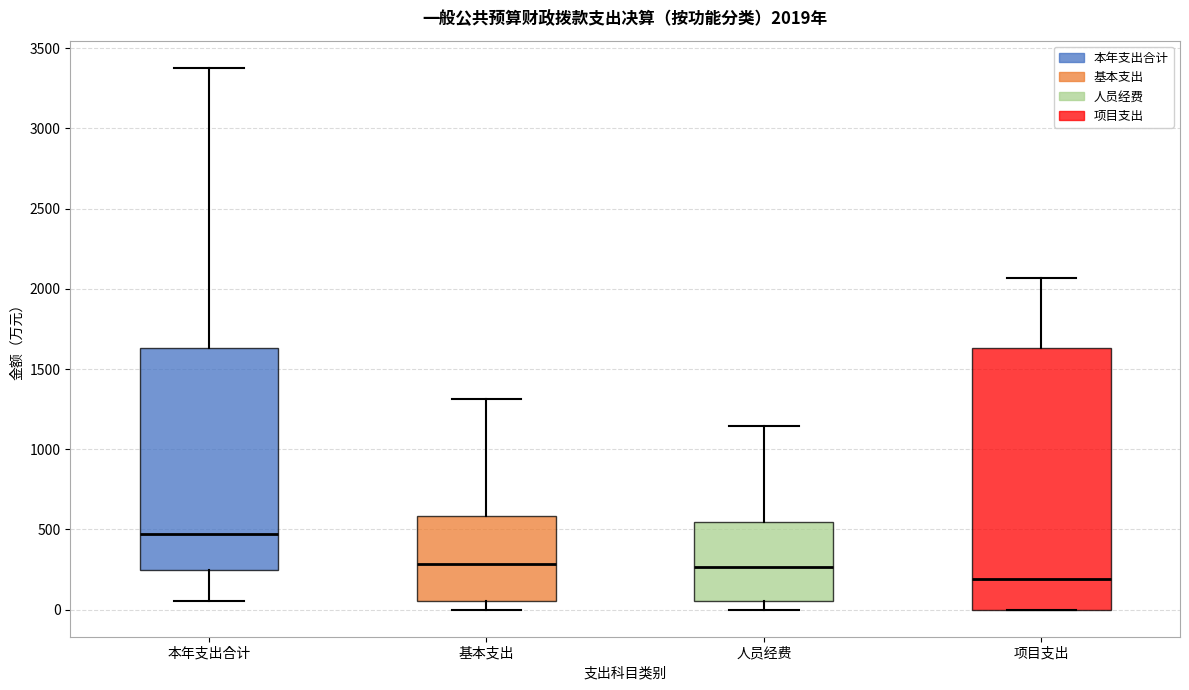

Comparing the boxes themselves (not the whiskers), which one is the tallest?

项目支出